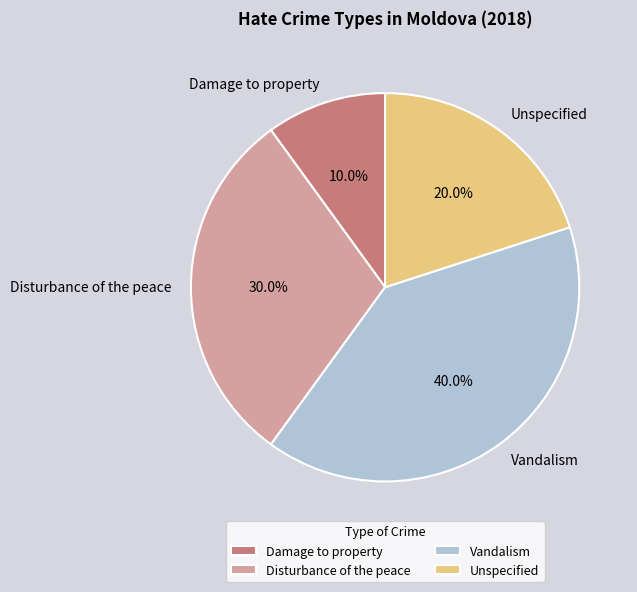

To the nearest percent, what portion does Disturbance of the peace represent?

30%